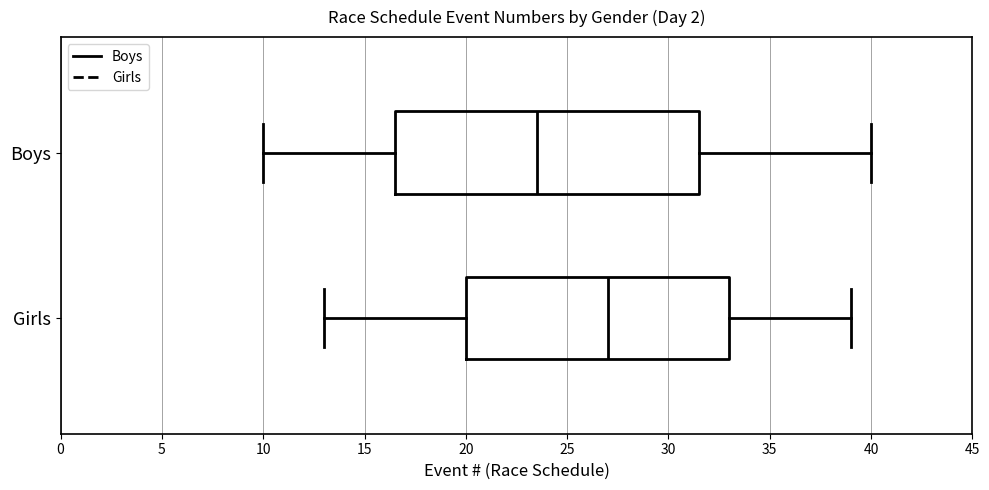

Reading bottom to top, read every box against the x-axis: the position of its median line, the range the box covers, and the ends of its whiskers. The values are not printed on the chart, so give them approximately, as read against the axis.

Girls: median 27.0, box 20.0 to 33.0, whiskers 13.0 to 39.0
Boys: median 23.5, box 16.5 to 31.5, whiskers 10.0 to 40.0